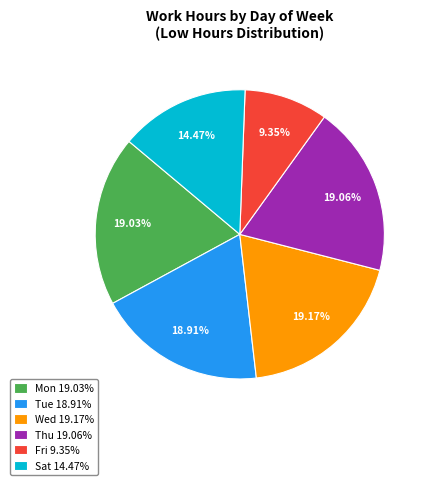

What is the total percentage of Fri and Wed?

28.5%